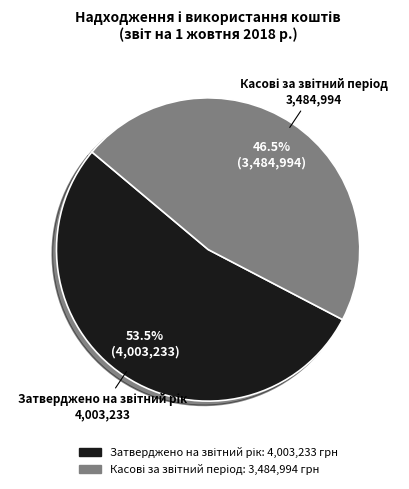

Is there a majority slice in this chart?

Yes